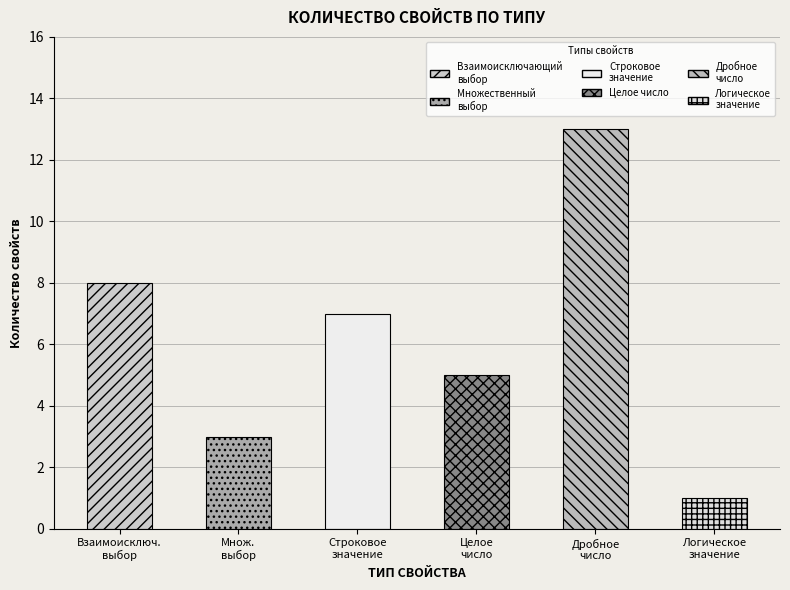

What is the difference between the values at Взаимоисключ.
выбор and Дробное
число?

5